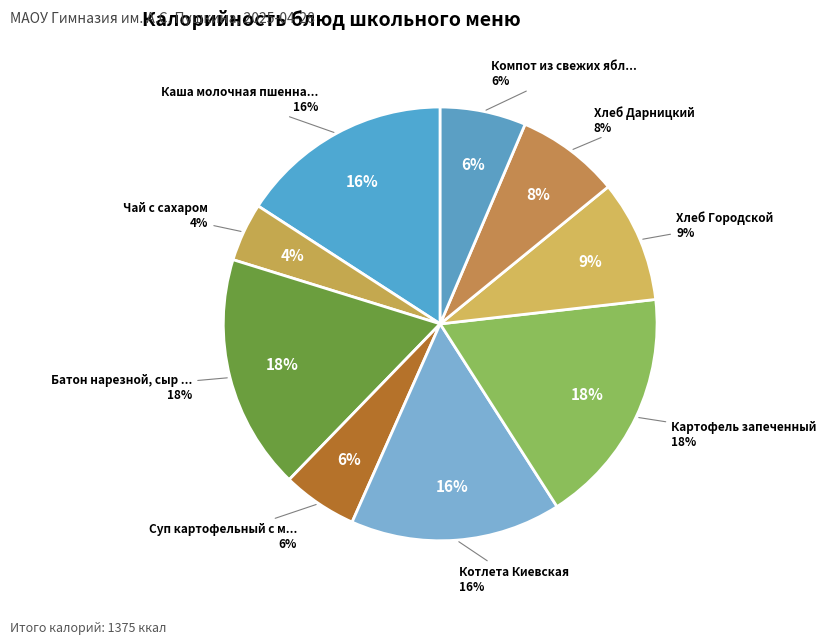

Is there a majority slice in this chart?

No